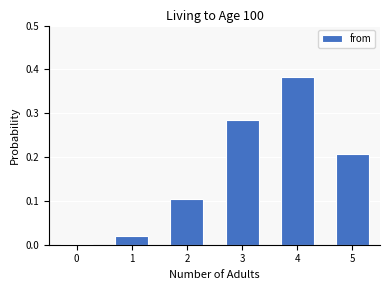

At which category does the chart reach its peak across all series?

4